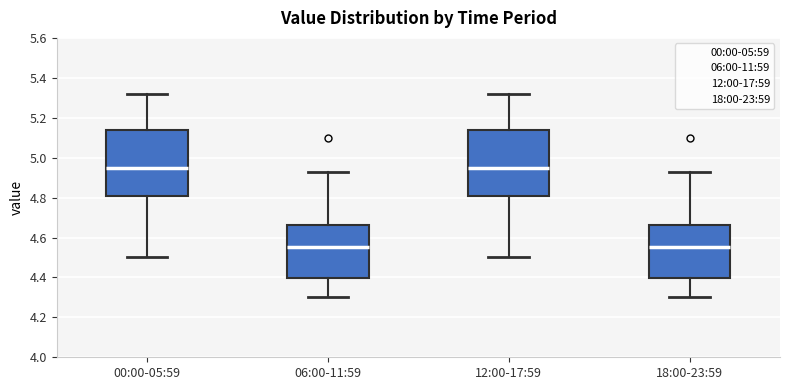

Where does the median line of the box for 12:00-17:59 sit on the y-axis? The values are not printed on the chart, so give them approximately, as read against the axis.

4.96